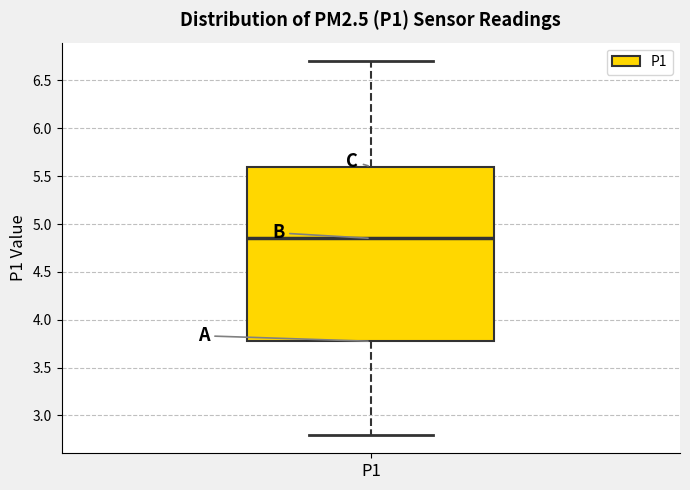

Where is the lower edge of the box for P1 on the y-axis? The values are not printed on the chart, so give them approximately, as read against the axis.

3.80